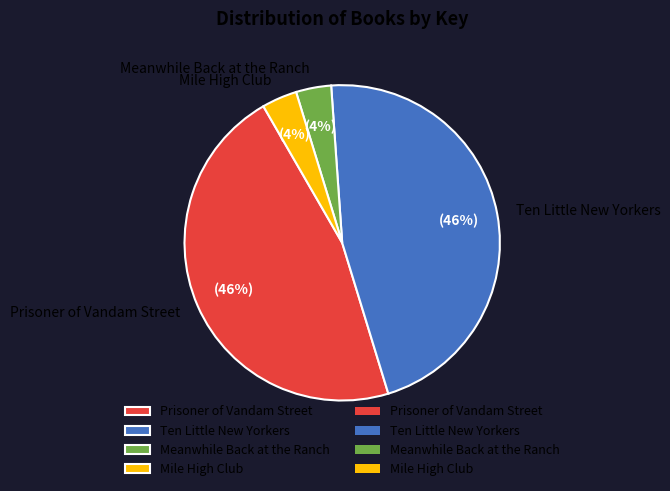

Does Meanwhile Back at the Ranch account for over 50% of the chart?

No